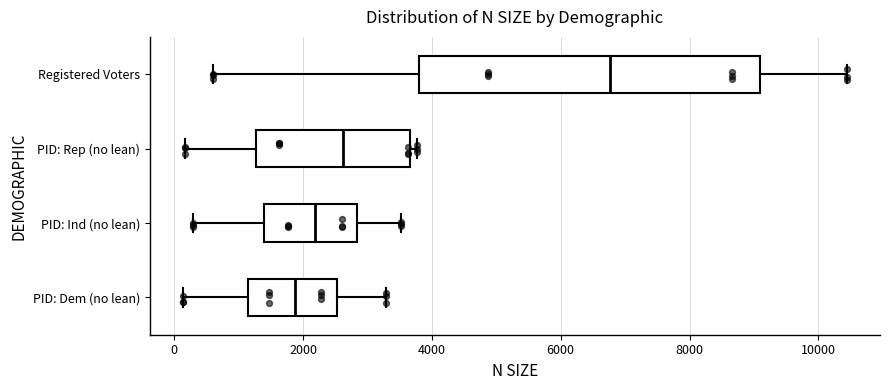

Reading bottom to top, transcribe this box plot: for each box, give where its median line is, the range the box spans, and where its two whiskers end, as read against the x-axis. The values are not printed on the chart, so give them approximately, as read against the axis.

PID: Dem (no lean): median 1800, box 1200 to 2600, whiskers 200 to 3200
PID: Ind (no lean): median 2200, box 1400 to 2800, whiskers 200 to 3600
PID: Rep (no lean): median 2600, box 1200 to 3600, whiskers 200 to 3800
Registered Voters: median 6800, box 3800 to 9000, whiskers 600 to 10400